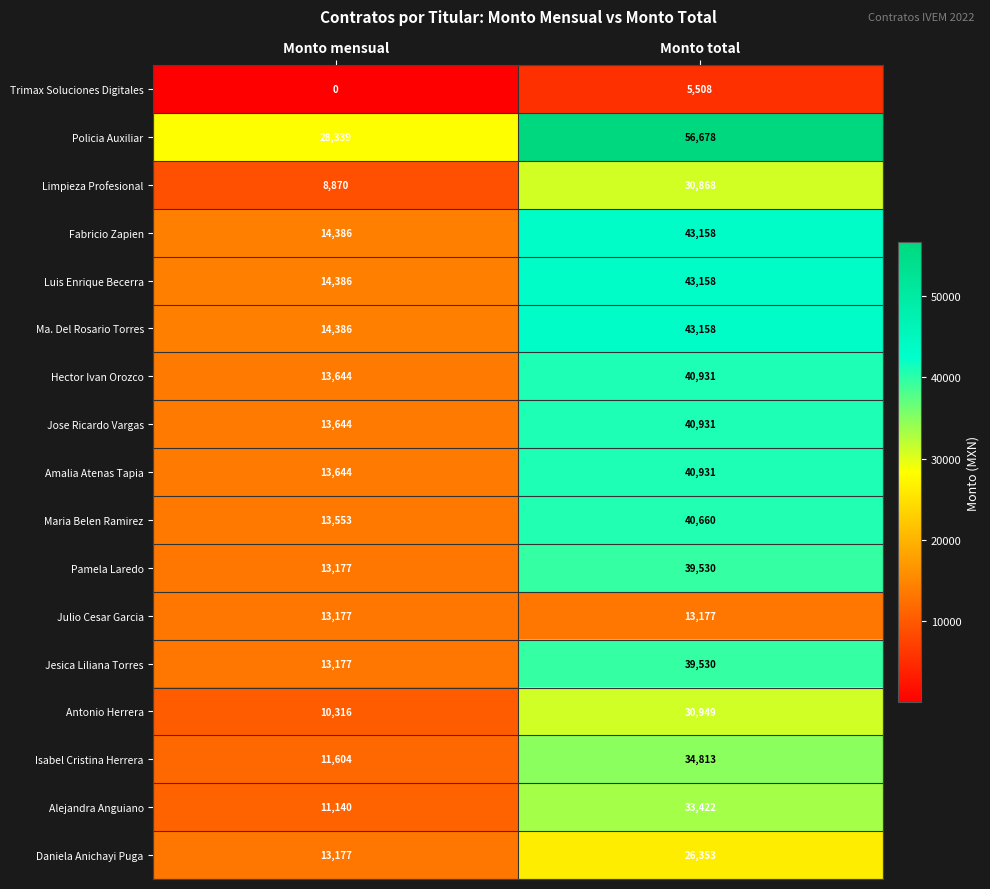

What is the sum of the Daniela Anichayi Puga values at Monto mensual and Monto total?

39530